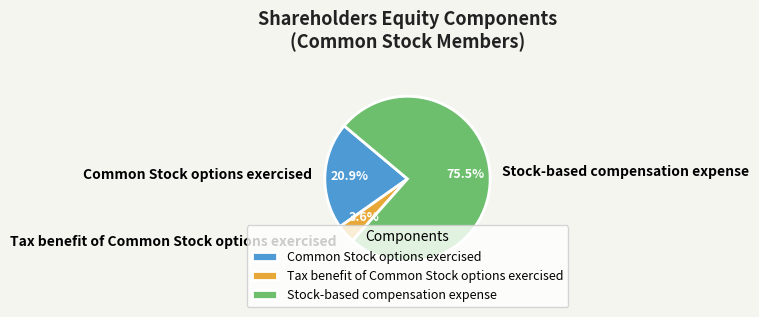

Is the sum of Common Stock options exercised and Tax benefit of Common Stock options exercised greater than half?

No